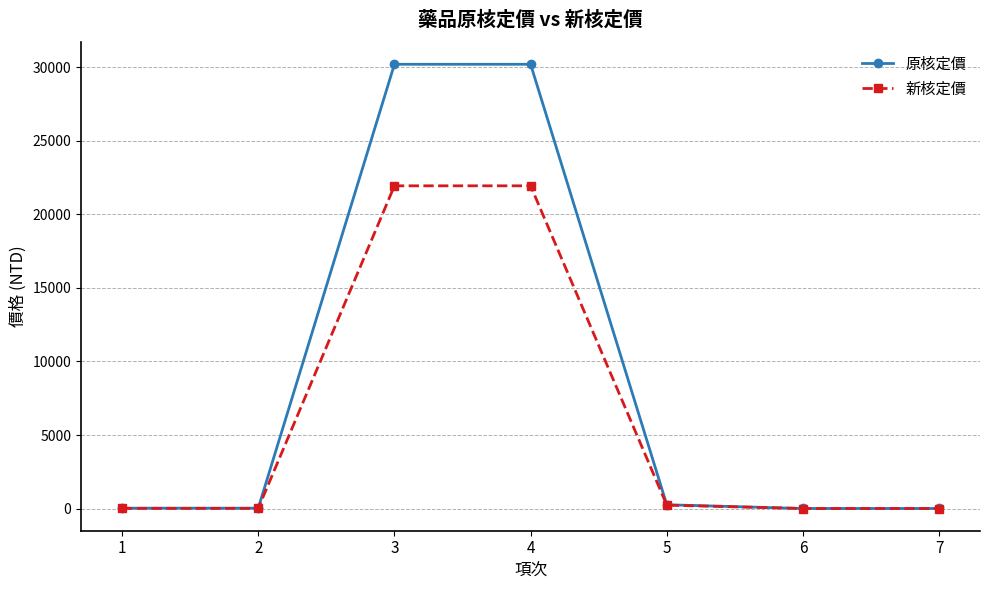

Rank the series by their average value, from highest to lowest.

原核定價, 新核定價